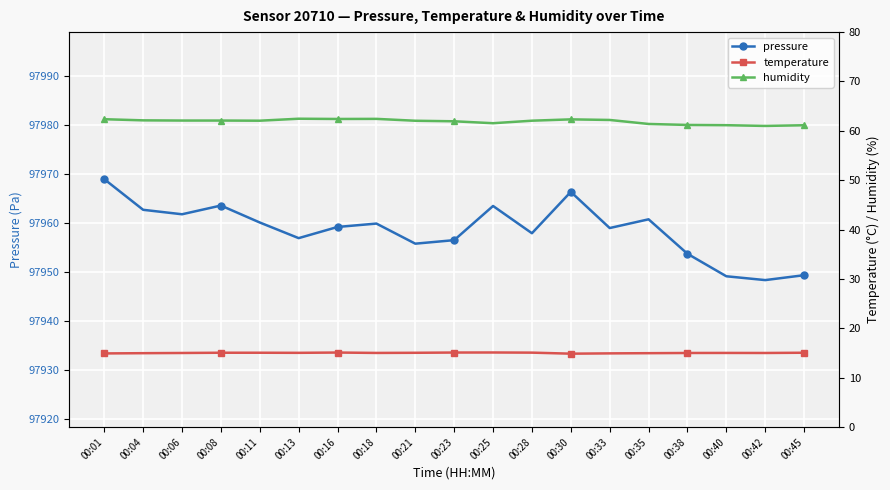

Reading right to left, transcribe all the data shown in this chart.

pressure: 97949.4	97948.4	97949.2	97953.8	97960.8	97959.0	97966.4	97957.9	97963.5	97956.5	97955.8	97959.9	97959.2	97956.9	97960.1	97963.6	97961.8	97962.7	97969.0
temperature: 15.1	15.0	15.0	15.0	15.0	14.9	14.9	15.1	15.1	15.1	15.1	15.0	15.1	15.1	15.1	15.1	15.0	15.0	14.9
humidity: 61.1	61.0	61.1	61.2	61.4	62.2	62.3	62.1	61.5	61.9	62.0	62.4	62.4	62.5	62.1	62.1	62.1	62.1	62.4